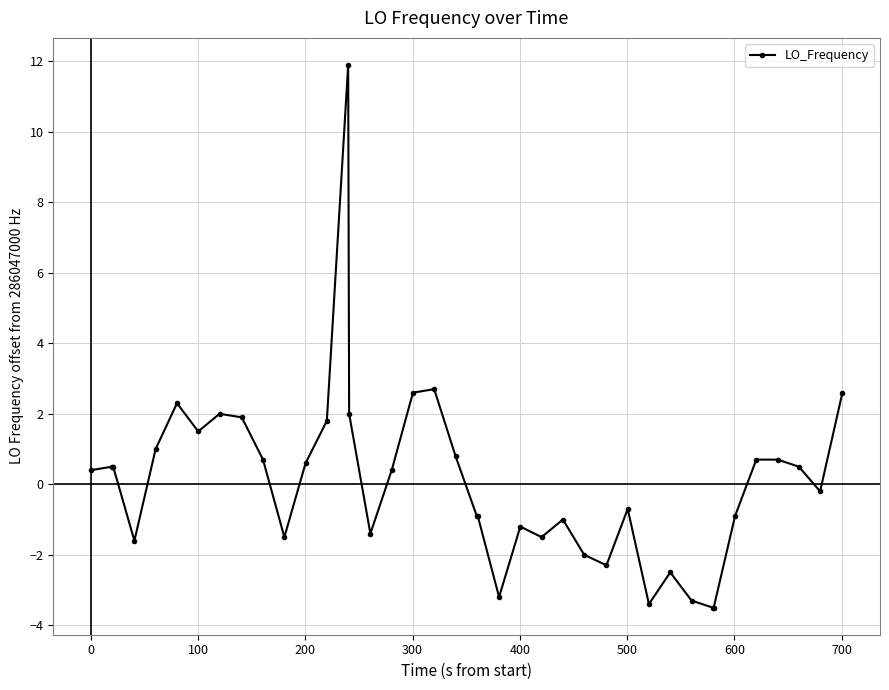

What is the value of the 32nd point from the left?

-3.3